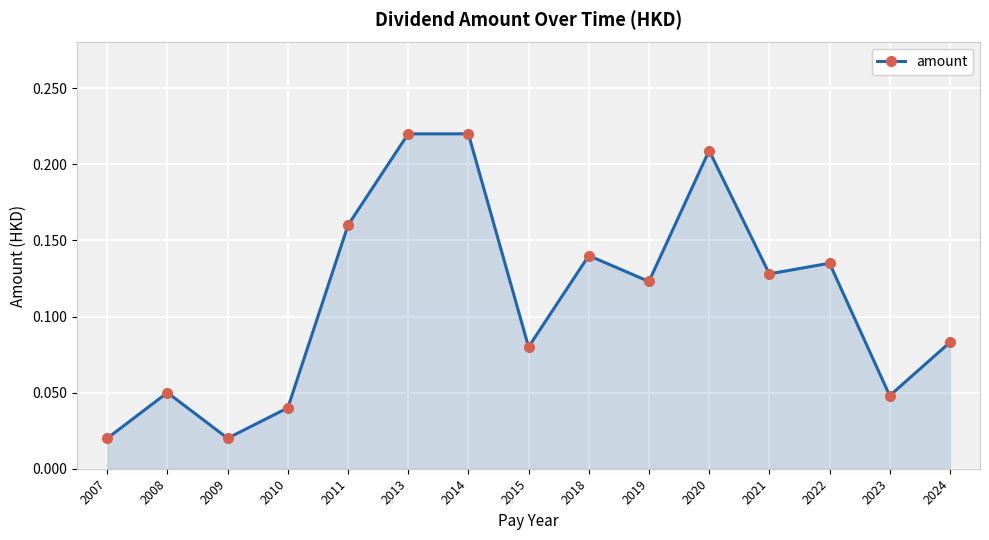

What is the sum of all values?

1.7